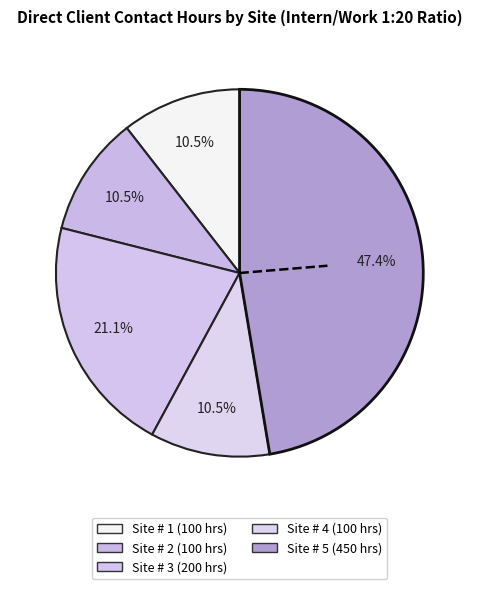

Does Site # 5 represent more than half of the total?

No